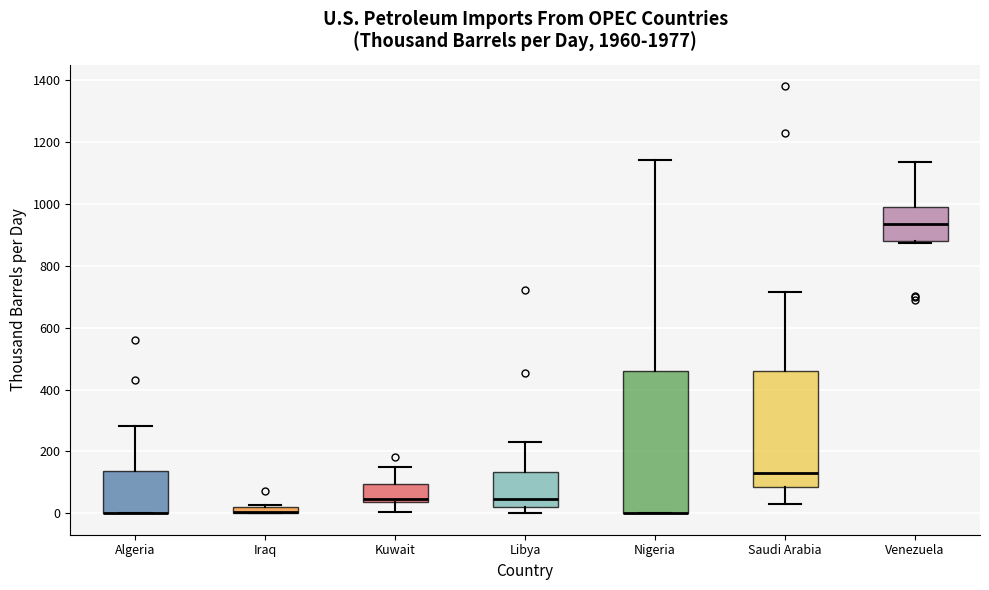

Where does the lower whisker of the box for Saudi Arabia end on the y-axis? The values are not printed on the chart, so give them approximately, as read against the axis.

20